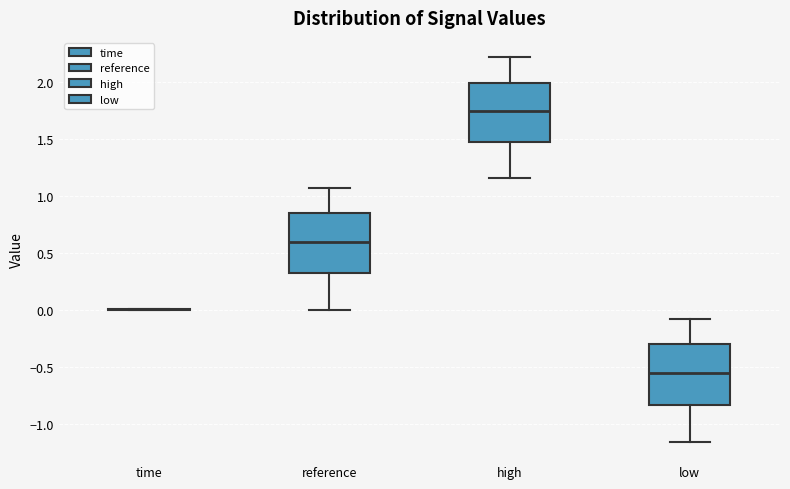

Where is the upper edge of the box for high on the y-axis? The values are not printed on the chart, so give them approximately, as read against the axis.

2.00